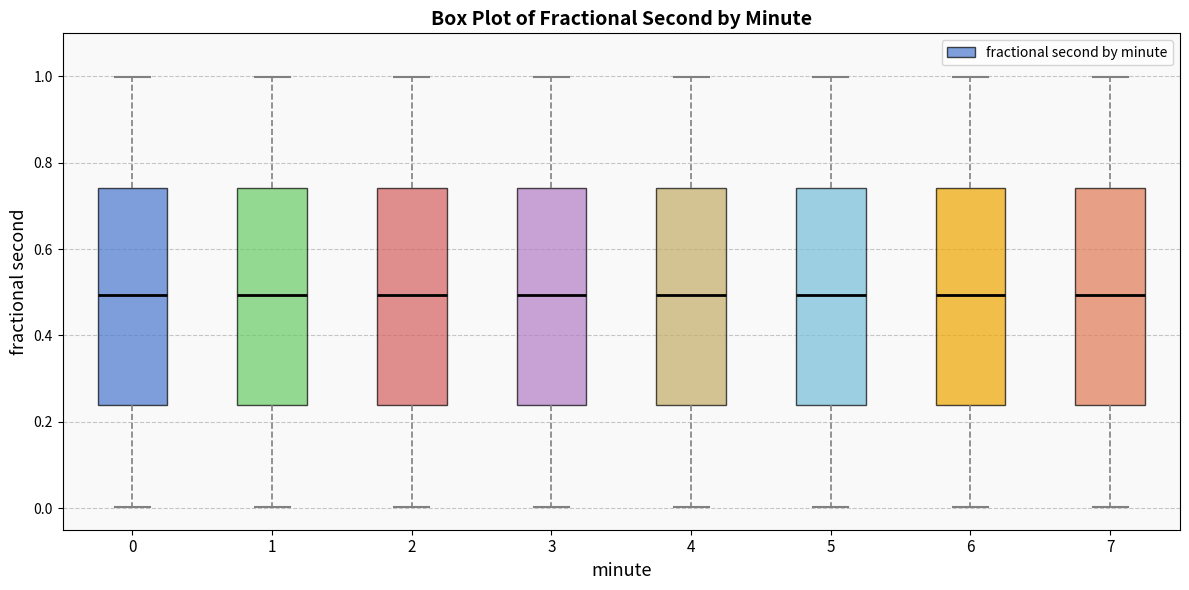

Reading left to right, transcribe this box plot: for each box, give where its median line is, the range the box spans, and where its two whiskers end, as read against the y-axis. The values are not printed on the chart, so give them approximately, as read against the axis.

0: median 0.50, box 0.24 to 0.74, whiskers 0.00 to 1.00
1: median 0.50, box 0.24 to 0.74, whiskers 0.00 to 1.00
2: median 0.50, box 0.24 to 0.74, whiskers 0.00 to 1.00
3: median 0.50, box 0.24 to 0.74, whiskers 0.00 to 1.00
4: median 0.50, box 0.24 to 0.74, whiskers 0.00 to 1.00
5: median 0.50, box 0.24 to 0.74, whiskers 0.00 to 1.00
6: median 0.50, box 0.24 to 0.74, whiskers 0.00 to 1.00
7: median 0.50, box 0.24 to 0.74, whiskers 0.00 to 1.00